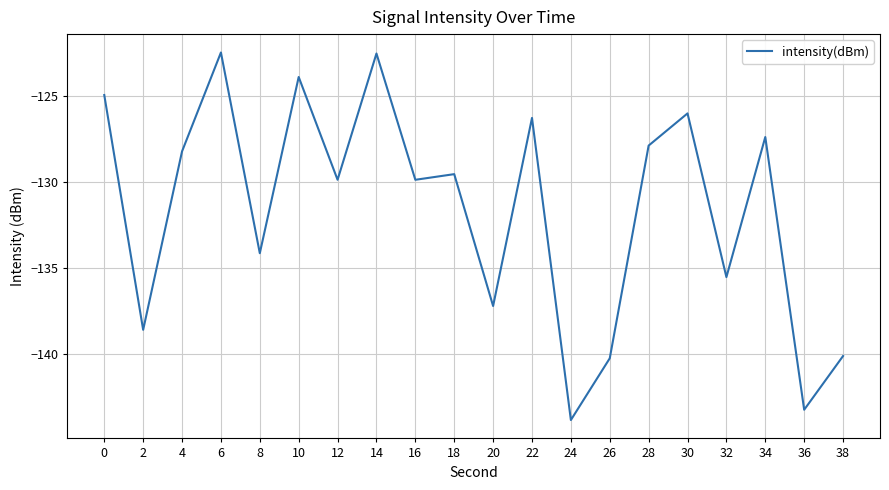

The value at 0 is -63.4. True or false?

False